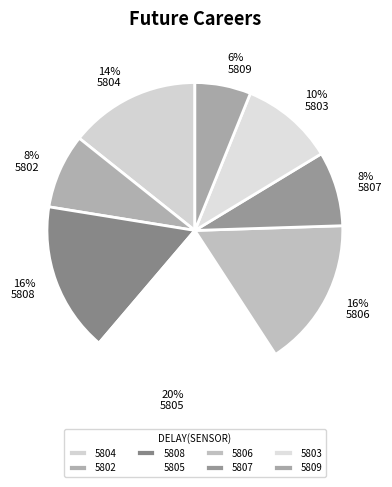

To the nearest percent, what portion does 5808 represent?

16%